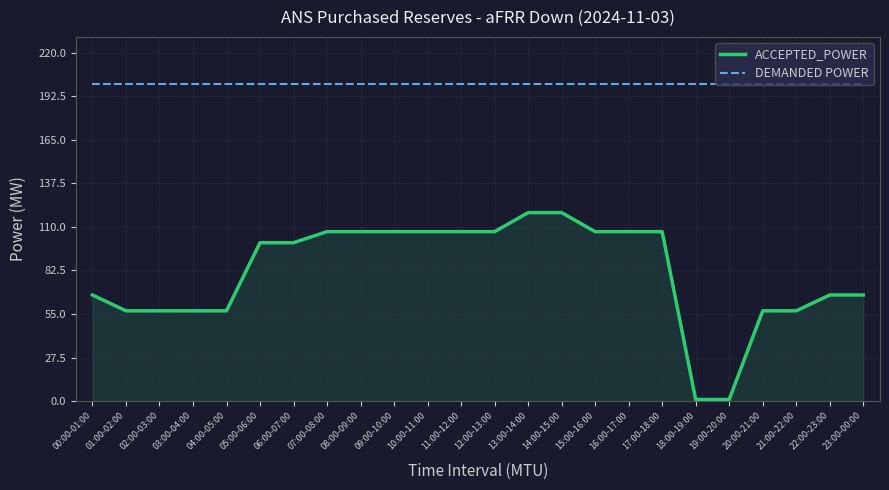

Which series has the largest range (max minus min)?

ACCEPTED_POWER